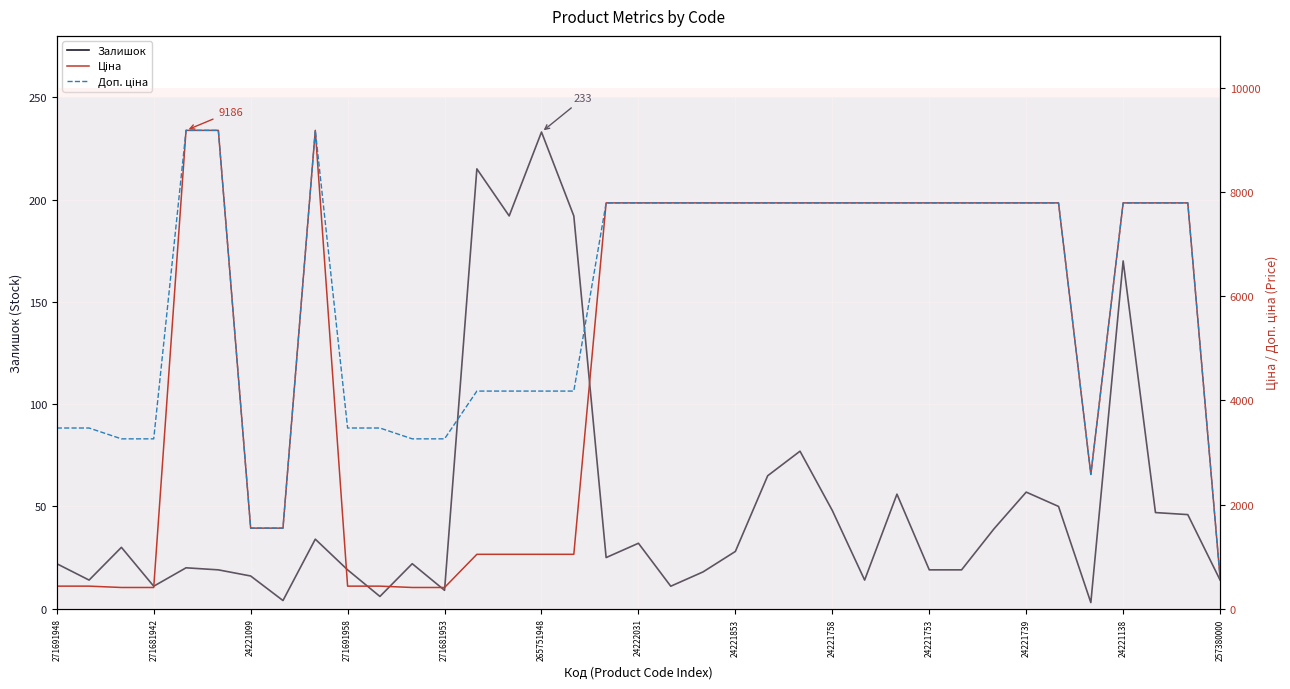

Is it true that Доп. ціна equals 7792.9 at 17?

True